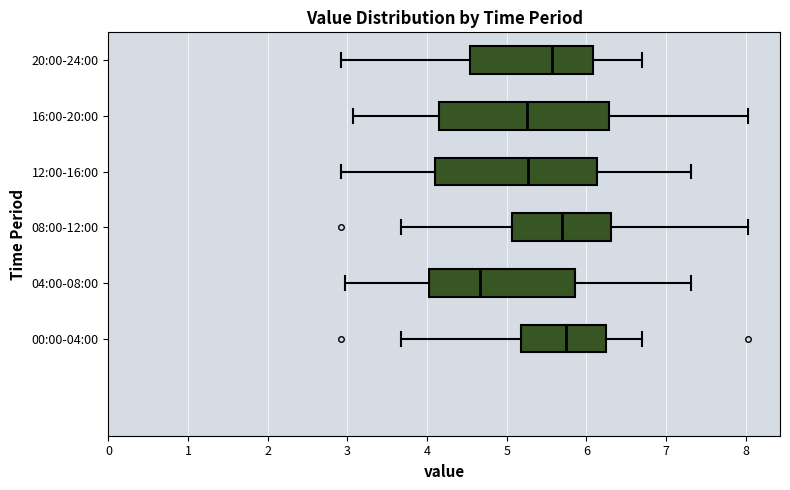

Reading bottom to top, read every box against the x-axis: the position of its median line, the range the box covers, and the ends of its whiskers. The values are not printed on the chart, so give them approximately, as read against the axis.

00:00-04:00: median 5.8, box 5.2 to 6.2, whiskers 3.7 to 6.7
04:00-08:00: median 4.7, box 4.0 to 5.9, whiskers 3.0 to 7.3
08:00-12:00: median 5.7, box 5.1 to 6.3, whiskers 3.7 to 8.0
12:00-16:00: median 5.3, box 4.1 to 6.1, whiskers 2.9 to 7.3
16:00-20:00: median 5.3, box 4.1 to 6.3, whiskers 3.1 to 8.0
20:00-24:00: median 5.6, box 4.5 to 6.1, whiskers 2.9 to 6.7